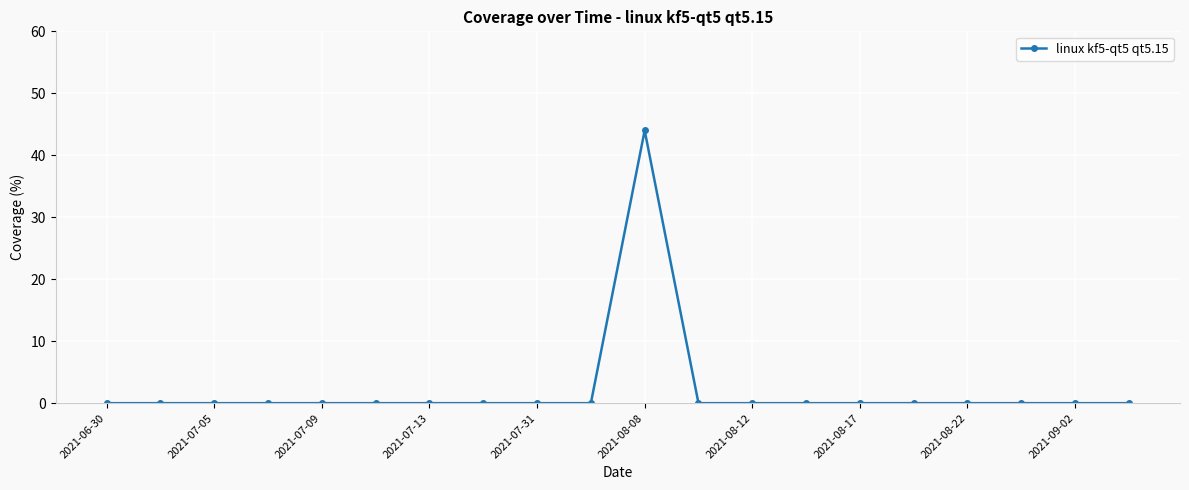

True or false: the data has more than 0 interior local peaks.

True